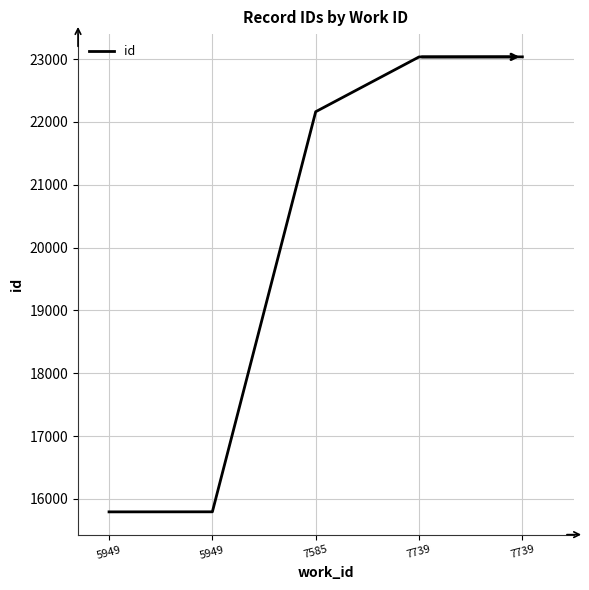

How many categories are shown in the chart?

5